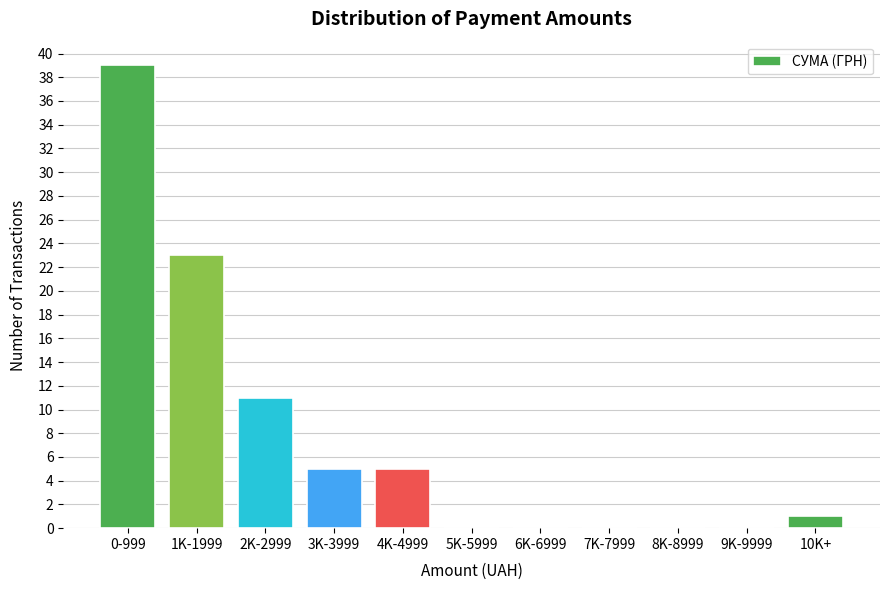

Reading right to left, extract all data points from this chart.

10K+=1	9K-9999=0	8K-8999=0	7K-7999=0	6K-6999=0	5K-5999=0	4K-4999=5	3K-3999=5	2K-2999=11	1K-1999=23	0-999=39